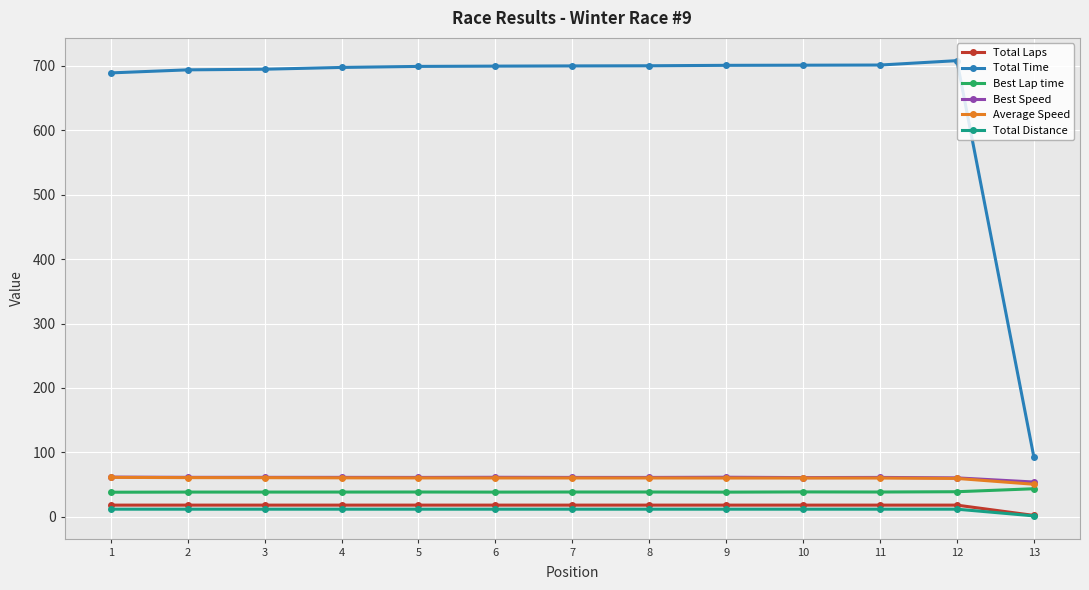

True or false: Total Laps and Average Speed cross at least once.

False